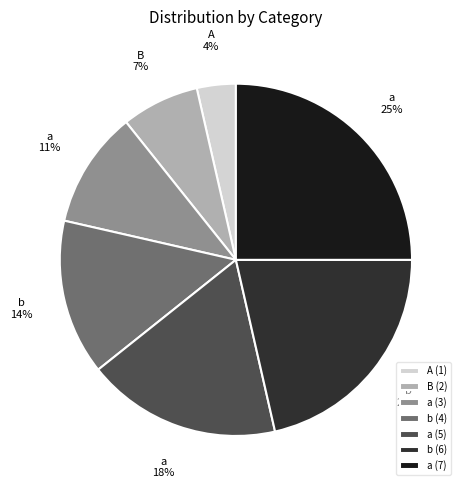

Combined, do b (4) and B (2) account for over 50%?

No